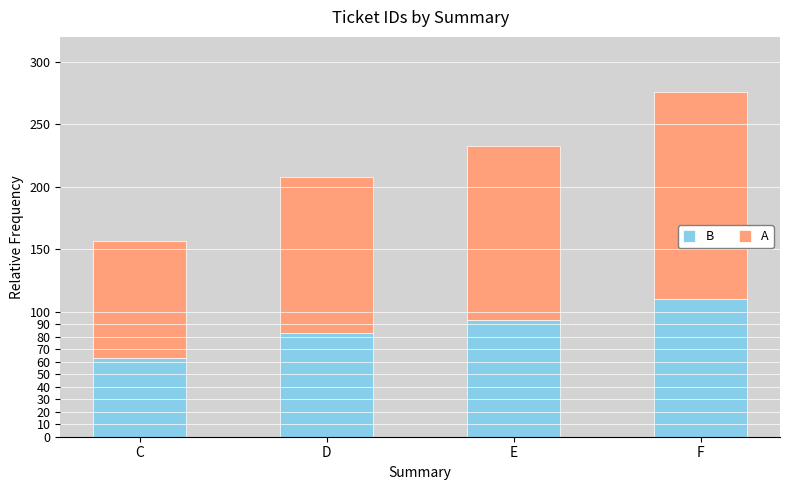

Are the bars horizontal?

No